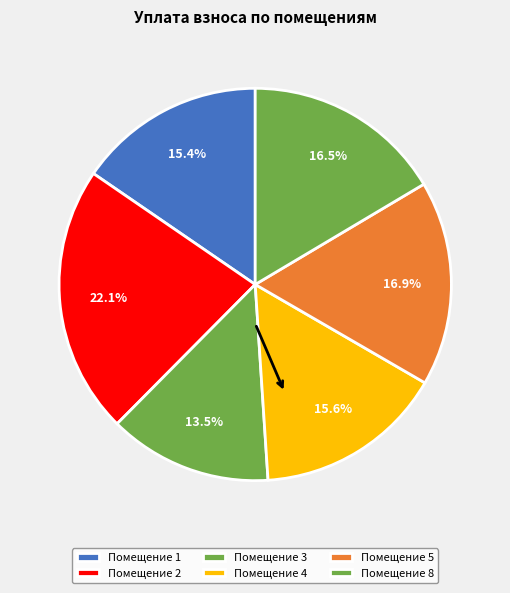

Is there a majority slice in this chart?

No